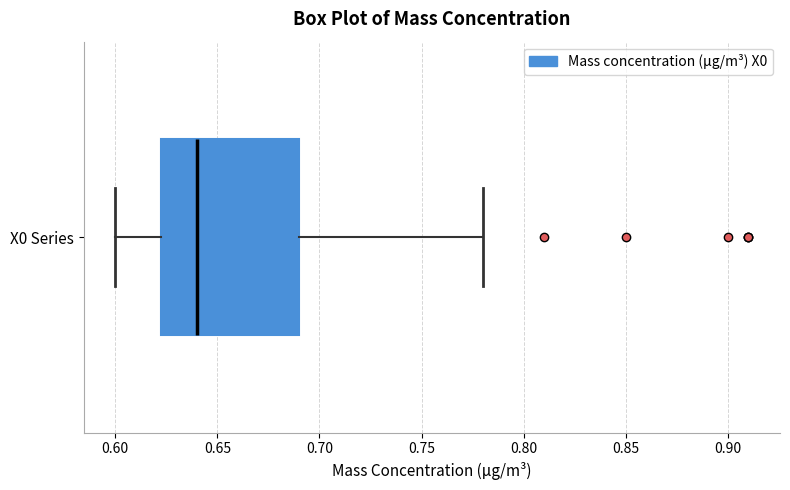

Transcribe this box plot: give where the median line is, the range the box spans, and where the two whiskers end, as read against the x-axis. The values are not printed on the chart, so give them approximately, as read against the axis.

median 0.640, box 0.625 to 0.690, whiskers 0.600 to 0.780